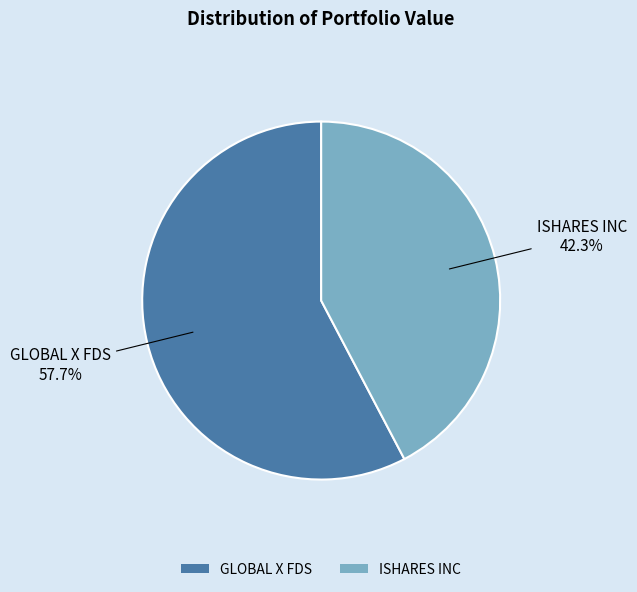

Which slice is the largest?

GLOBAL X FDS